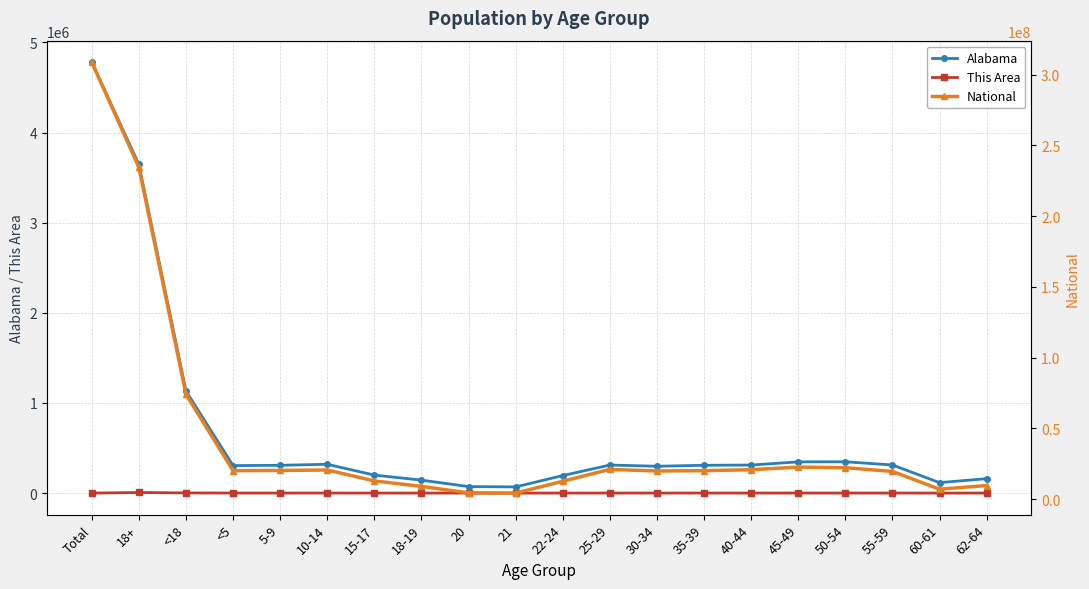

True or false: Alabama and National cross at least once.

False